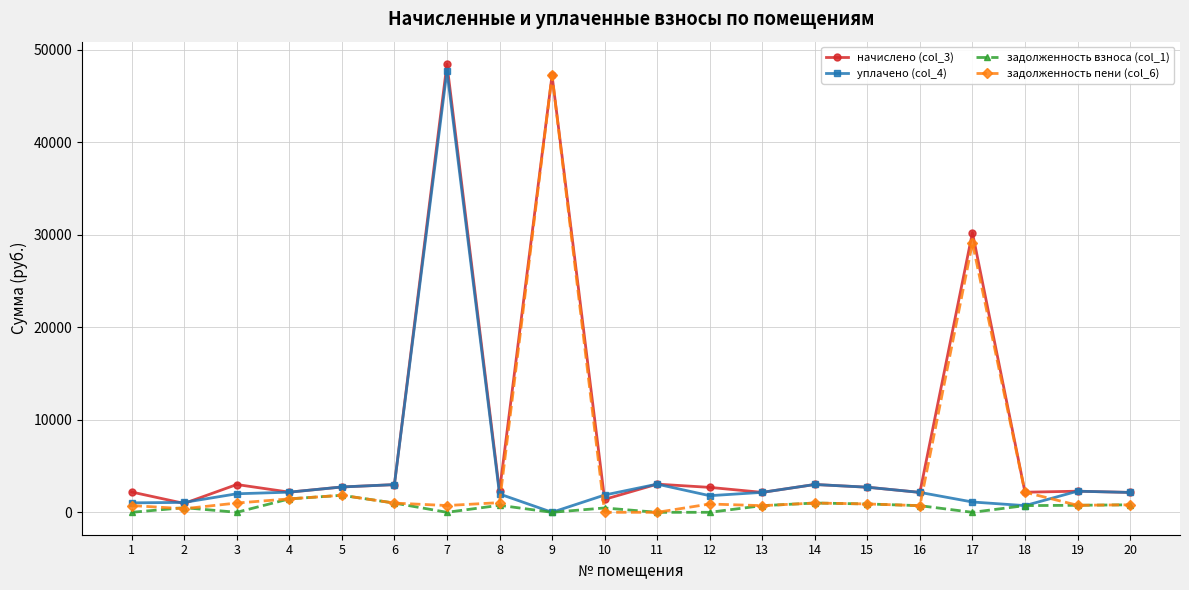

True or false: задолженность пени (col_6) has more than 2 interior local peaks.

True